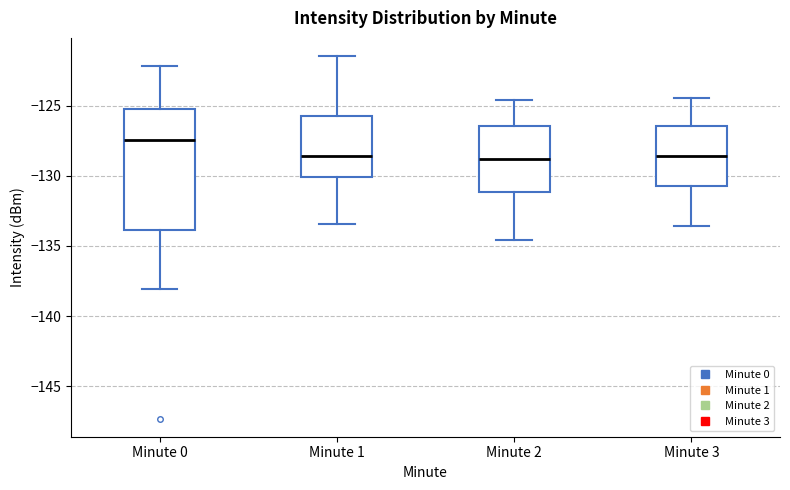

Which box is the tallest, from its lower edge to its upper edge?

Minute 0